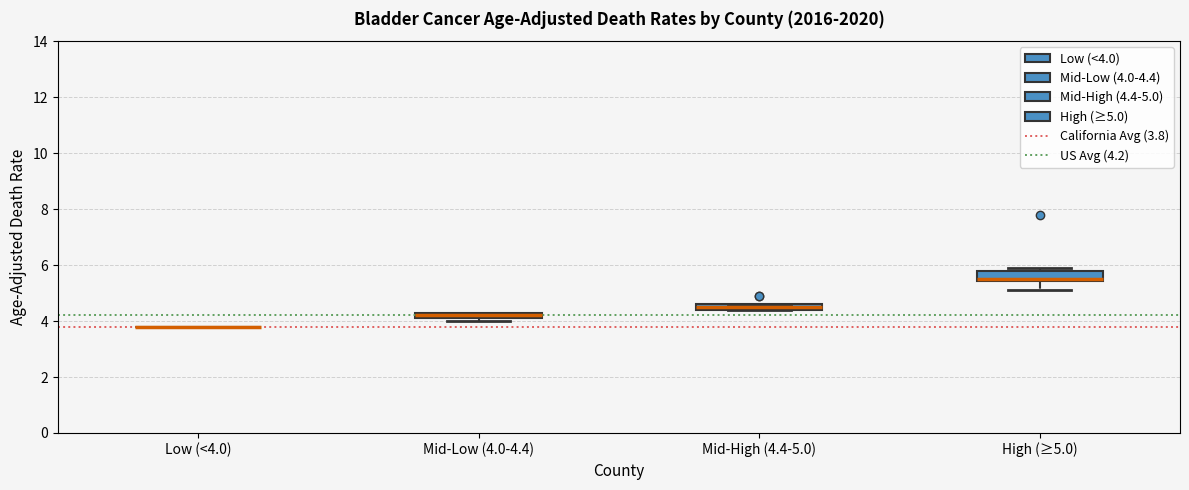

Where is the upper edge of the box for Mid-High (4.4-5.0) on the y-axis? The values are not printed on the chart, so give them approximately, as read against the axis.

4.6